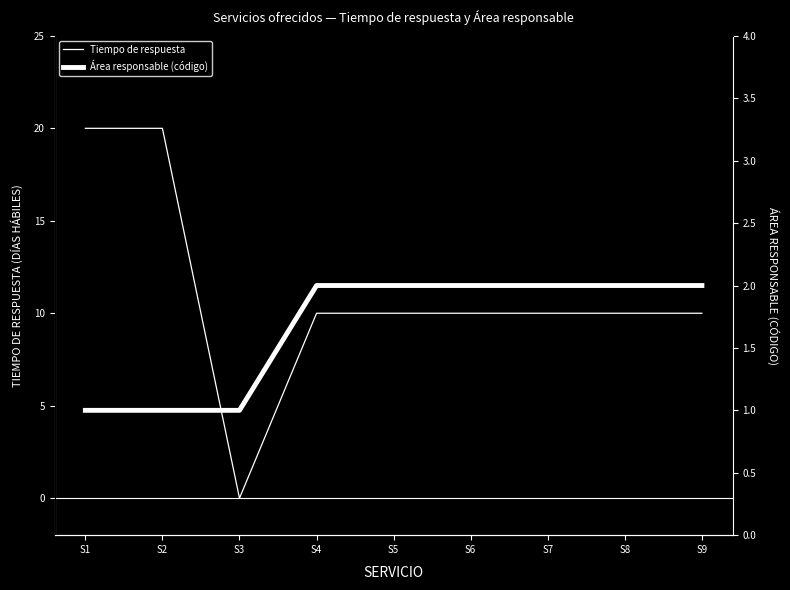

Where do Tiempo de respuesta and Área responsable (código) first cross each other?

S2 and S3